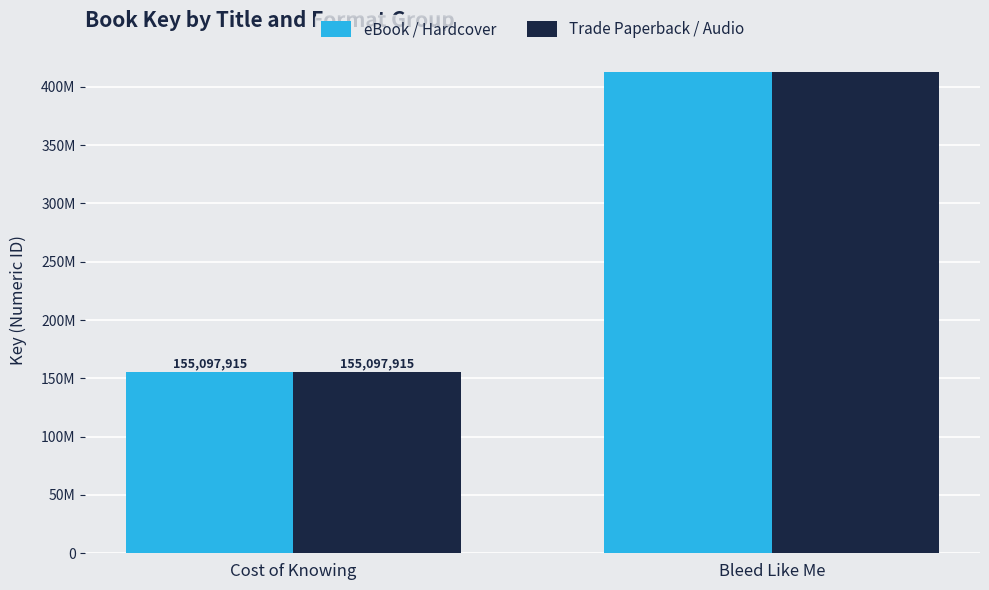

At which category is the sum across all series the highest?

Bleed Like Me